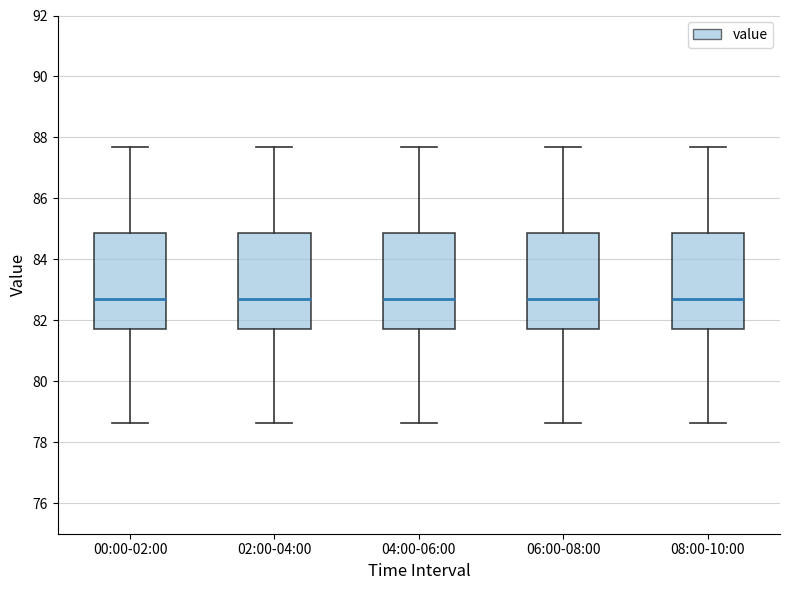

Reading left to right, read every box against the y-axis: the position of its median line, the range the box covers, and the ends of its whiskers. The values are not printed on the chart, so give them approximately, as read against the axis.

00:00-02:00: median 82.6, box 81.8 to 84.8, whiskers 78.6 to 87.6
02:00-04:00: median 82.6, box 81.8 to 84.8, whiskers 78.6 to 87.6
04:00-06:00: median 82.6, box 81.8 to 84.8, whiskers 78.6 to 87.6
06:00-08:00: median 82.6, box 81.8 to 84.8, whiskers 78.6 to 87.6
08:00-10:00: median 82.6, box 81.8 to 84.8, whiskers 78.6 to 87.6